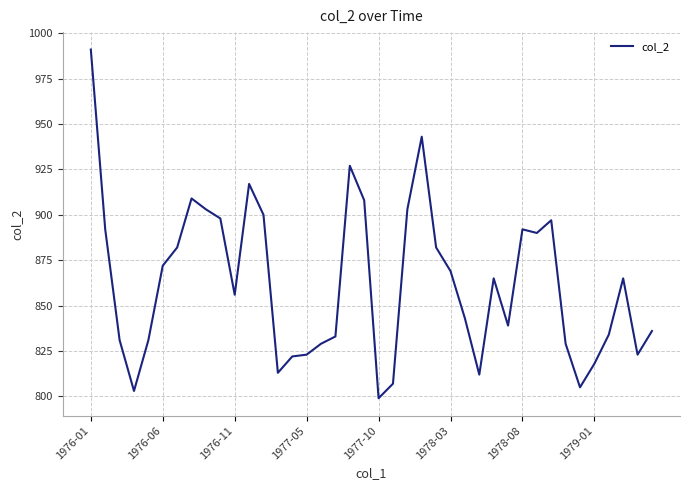

What is the smallest value displayed?

799